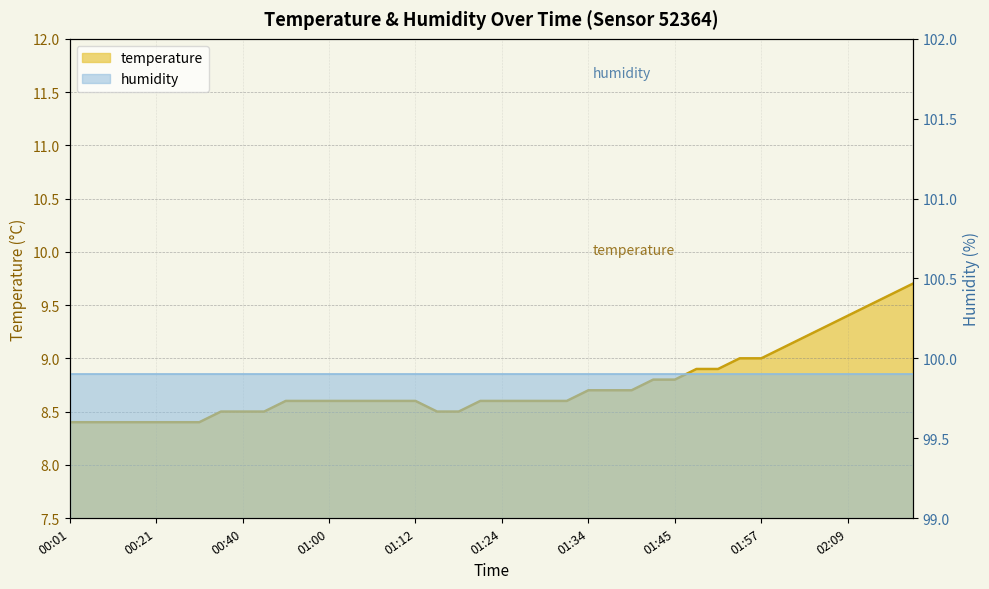

Reading left to right, what are all the values shown in this chart?

00:01=8.4	00:06=8.4	00:11=8.4	00:16=8.4	00:21=8.4	00:26=8.4	00:30=8.4	00:35=8.5	00:40=8.5	00:50=8.5	00:52=8.6	00:55=8.6	01:00=8.6	01:05=8.6	01:07=8.6	01:10=8.6	01:12=8.6	01:14=8.5	01:17=8.5	01:22=8.6	01:24=8.6	01:27=8.6	01:29=8.6	01:32=8.6	01:34=8.7	01:36=8.7	01:39=8.7	01:42=8.8	01:45=8.8	01:48=8.9	01:51=8.9	01:54=9.0	01:57=9.0	02:00=9.1	02:03=9.2	02:06=9.3	02:09=9.4	02:12=9.5	02:15=9.6	02:18=9.7